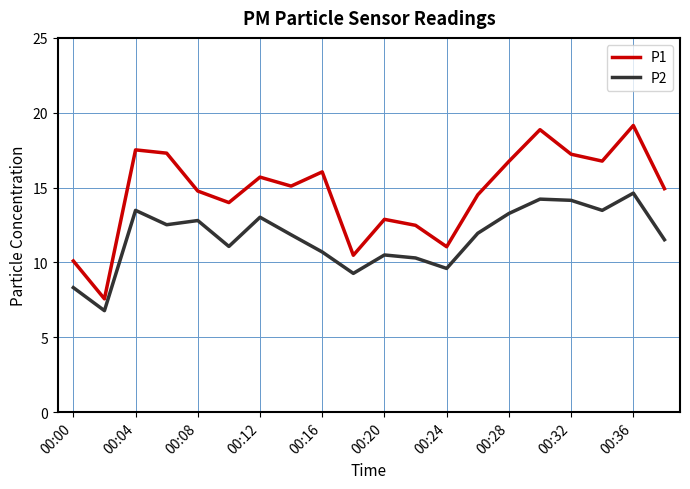

What is the difference between the maximum and minimum values in the P1 series?

11.6